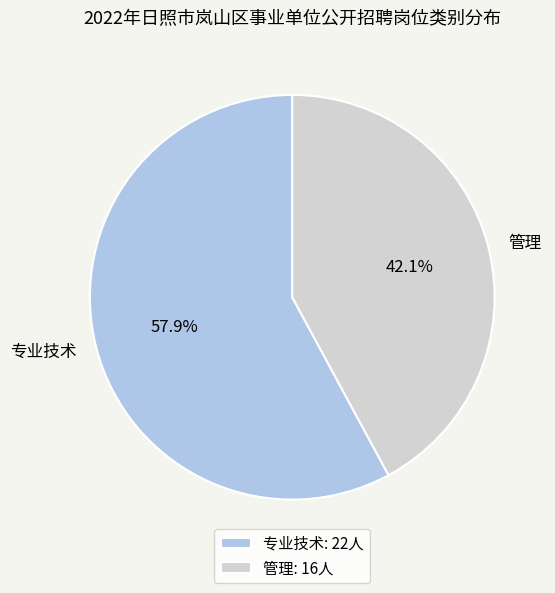

What percentage is the 管理 slice, to the nearest percent?

42%